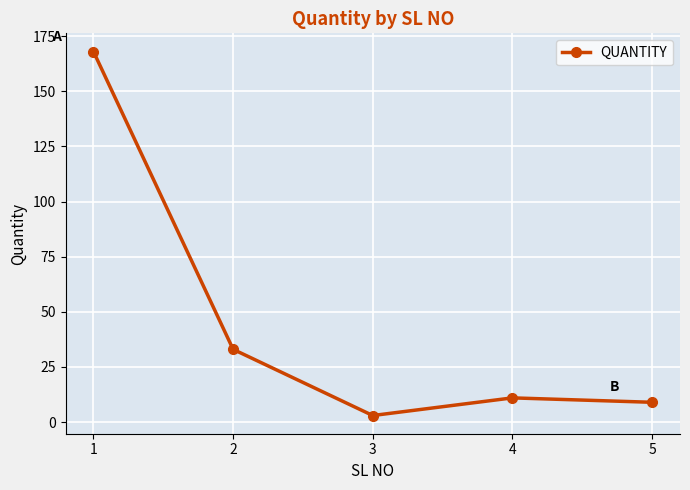

What is the change in value from 1 to 3?

-165